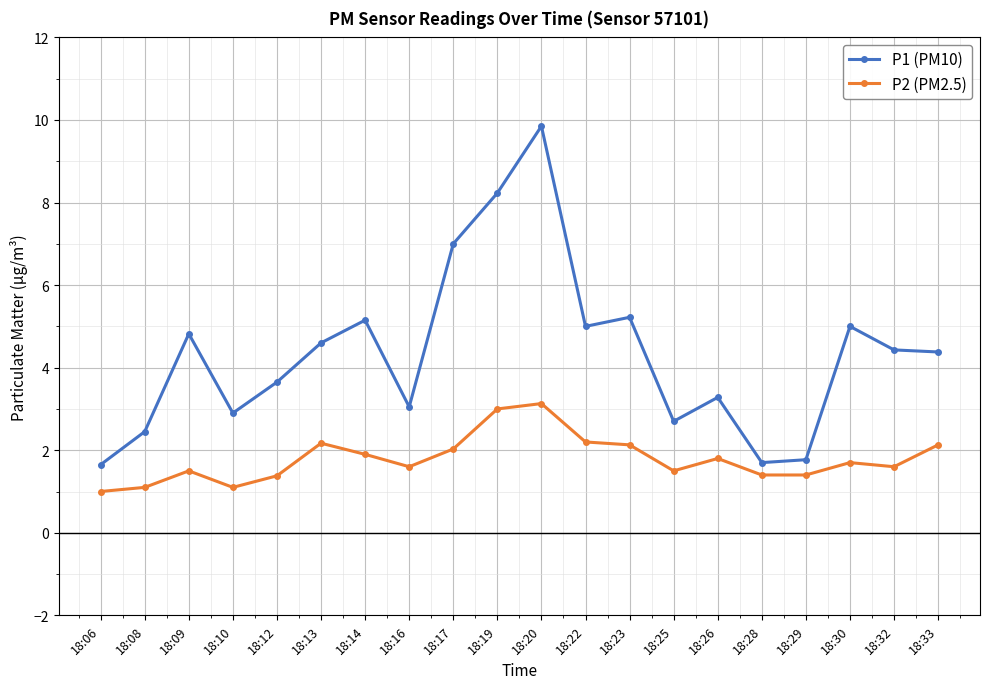

What is the difference between the P2 (PM2.5) values at 18:30 and 18:17?

0.3